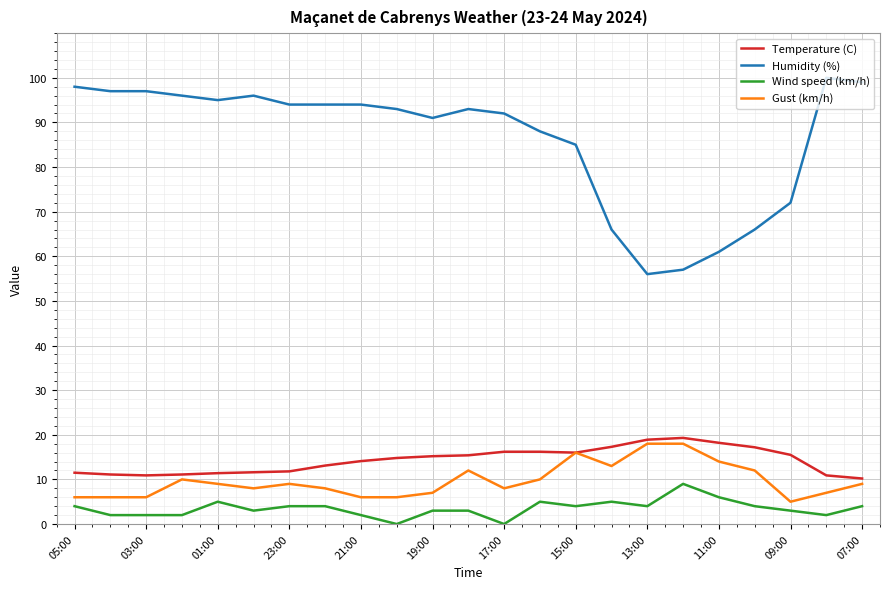

What is the minimum value for Humidity (%)?

56.0